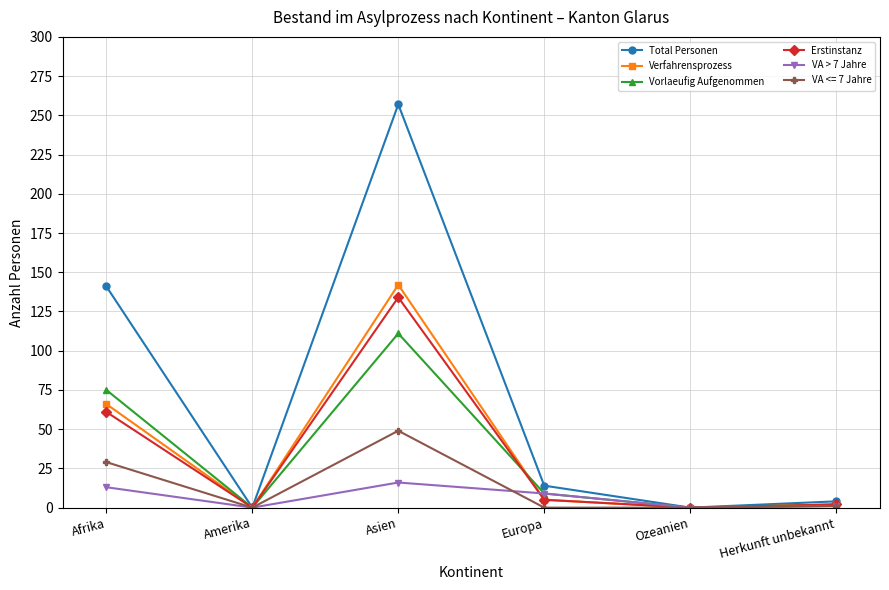

What is the sum of all Verfahrensprozess values?

215